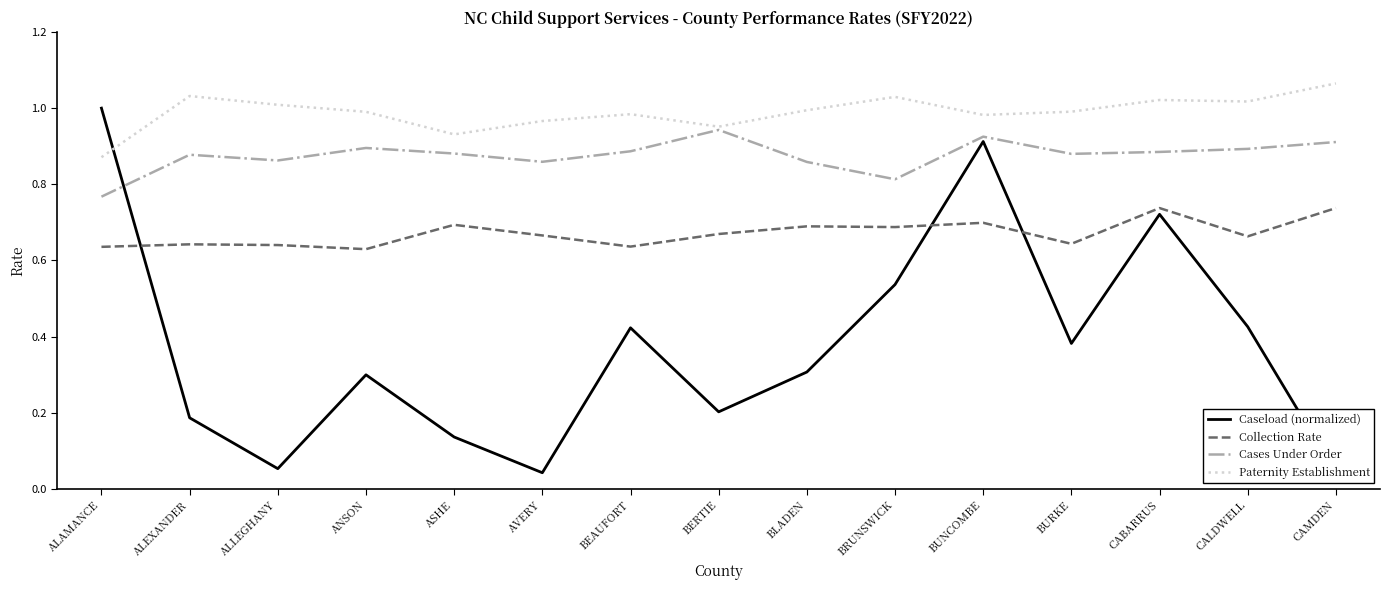

Which category has the highest value in the Cases Under Order series?

BERTIE